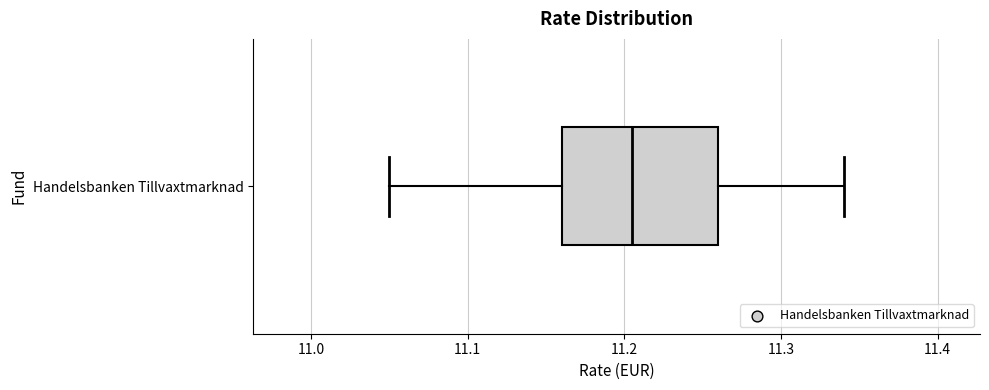

Transcribe this box plot: give where the median line is, the range the box spans, and where the two whiskers end, as read against the x-axis. The values are not printed on the chart, so give them approximately, as read against the axis.

median 11.21, box 11.16 to 11.26, whiskers 11.05 to 11.34